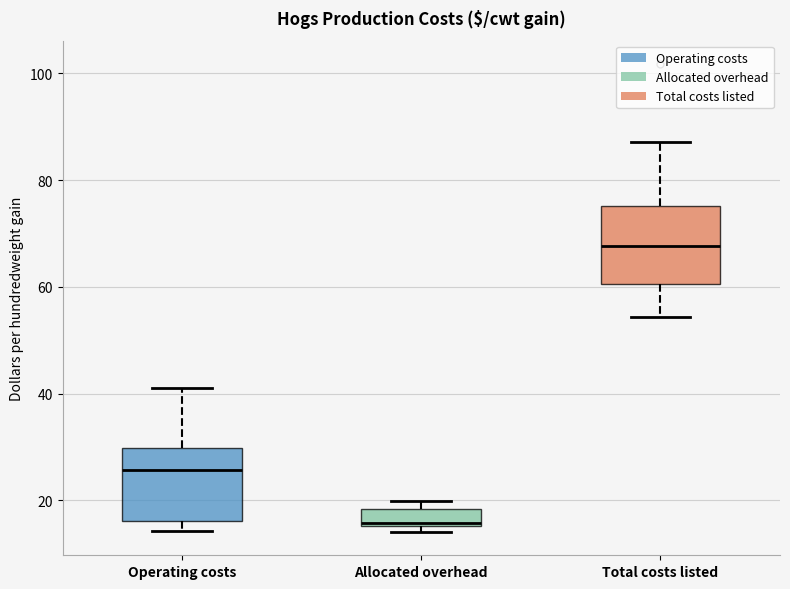

Reading left to right, transcribe this box plot: for each box, give where its median line is, the range the box spans, and where its two whiskers end, as read against the y-axis. The values are not printed on the chart, so give them approximately, as read against the axis.

Operating costs: median 26, box 16 to 30, whiskers 14 to 42
Allocated overhead: median 16 (just above the box's lower edge), box 16 to 18, whiskers 14 to 20
Total costs listed: median 68, box 60 to 76, whiskers 54 to 88